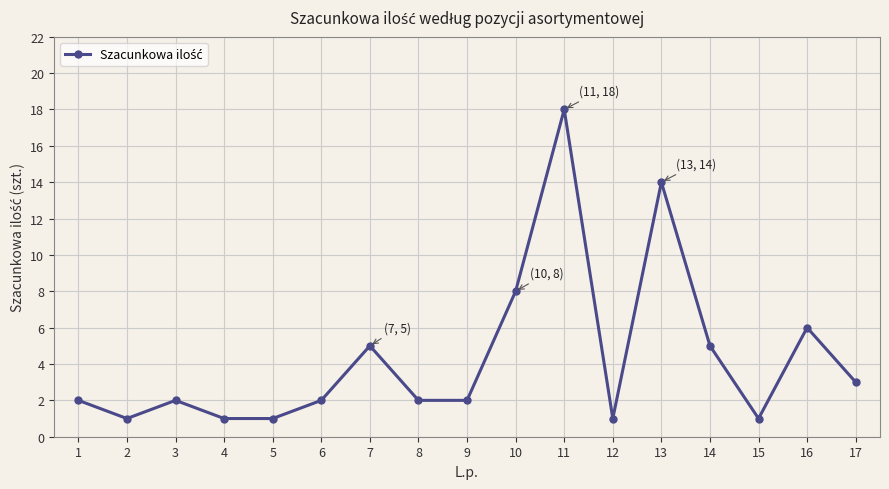

Which category has the highest value across all series?

11